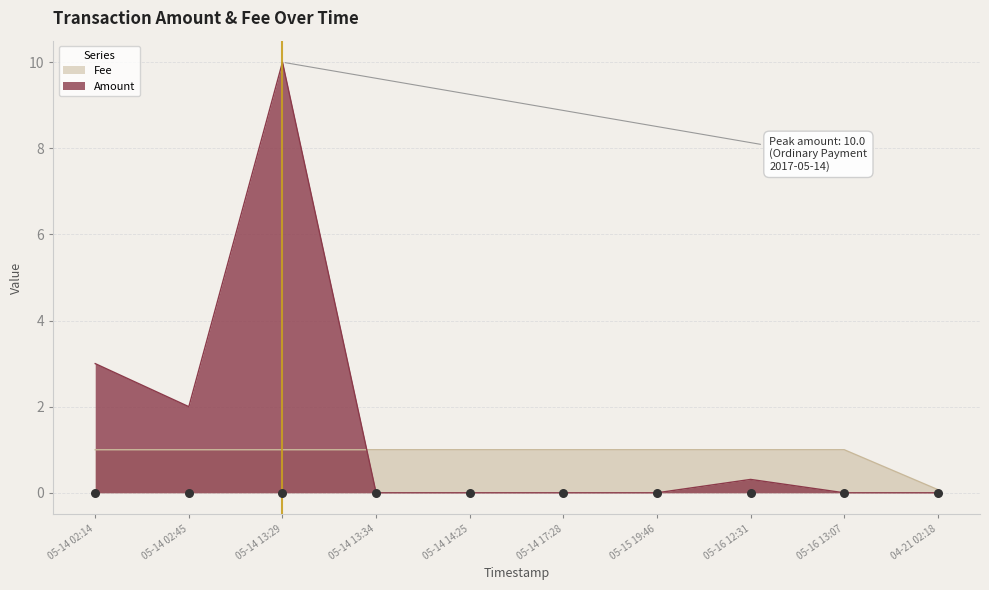

Which series has the largest total across all categories?

Amount